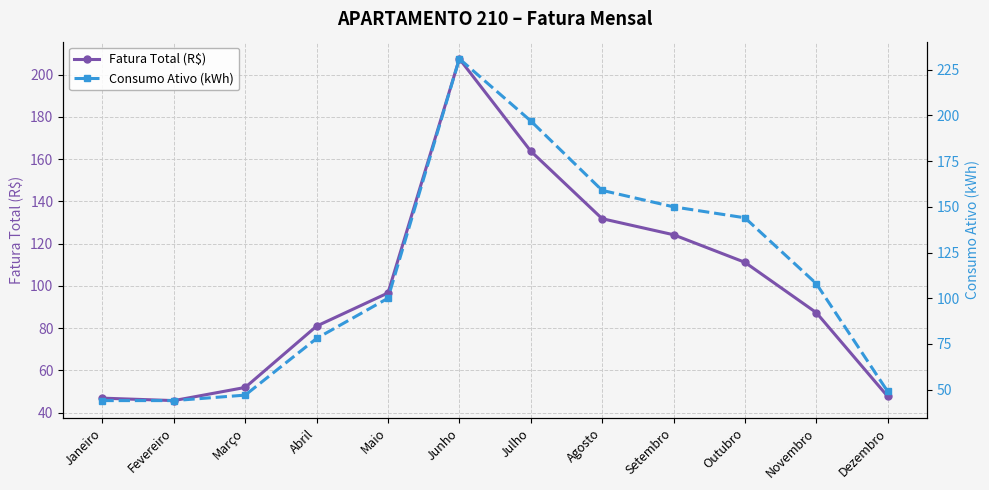

How many data points in Consumo Ativo (kWh) are less than 108?

6